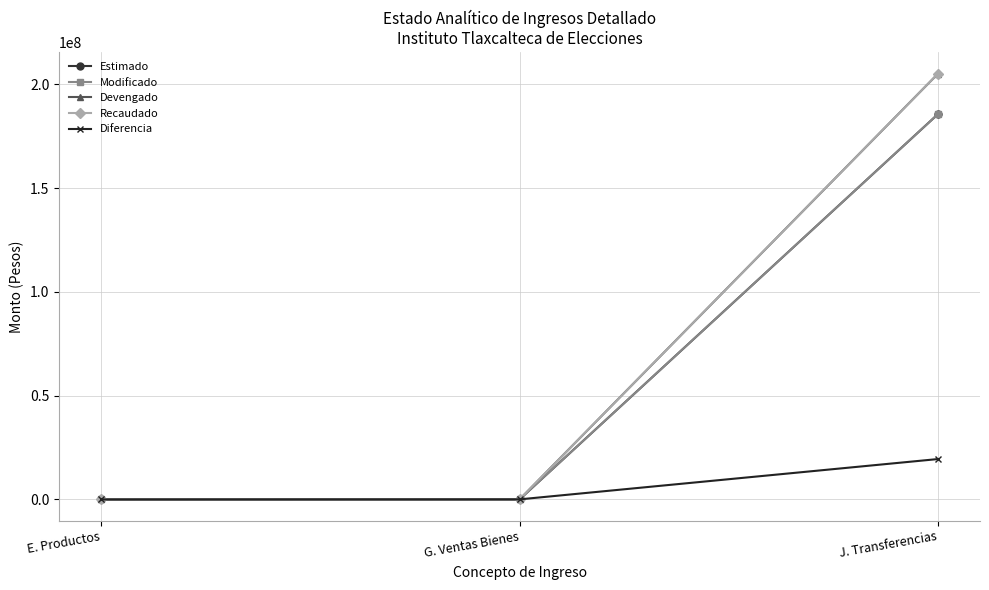

Read the Diferencia value at J. Transferencias.

19480002.0